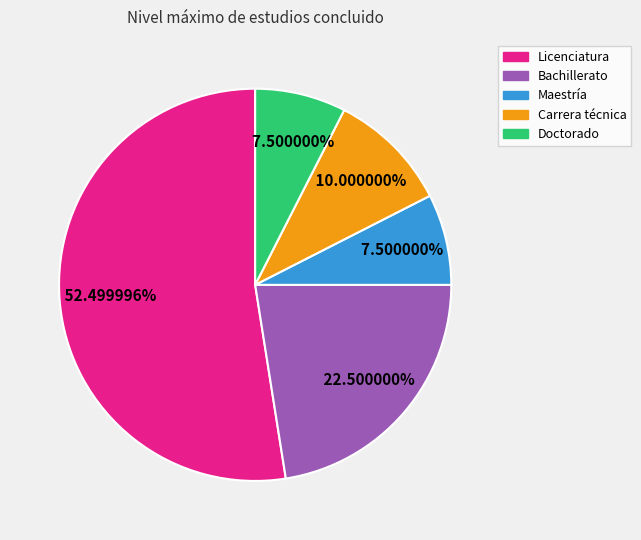

How many segments does this pie chart have?

5